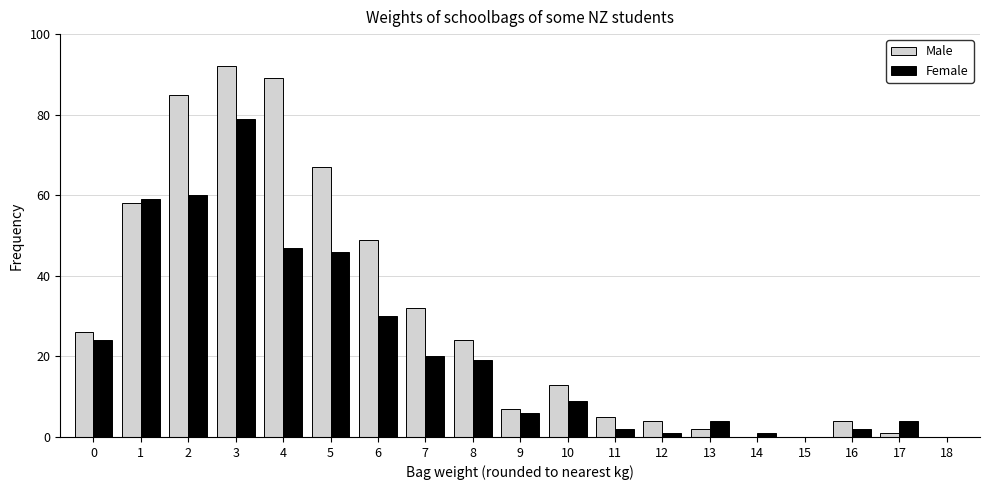

What is the sum of all Female values?

558